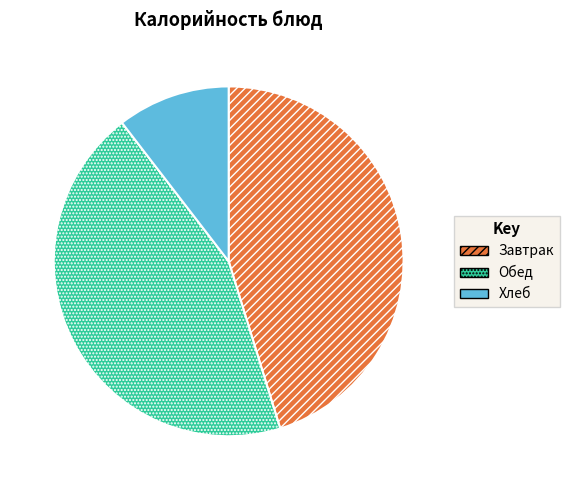

Is there a majority slice in this chart?

No